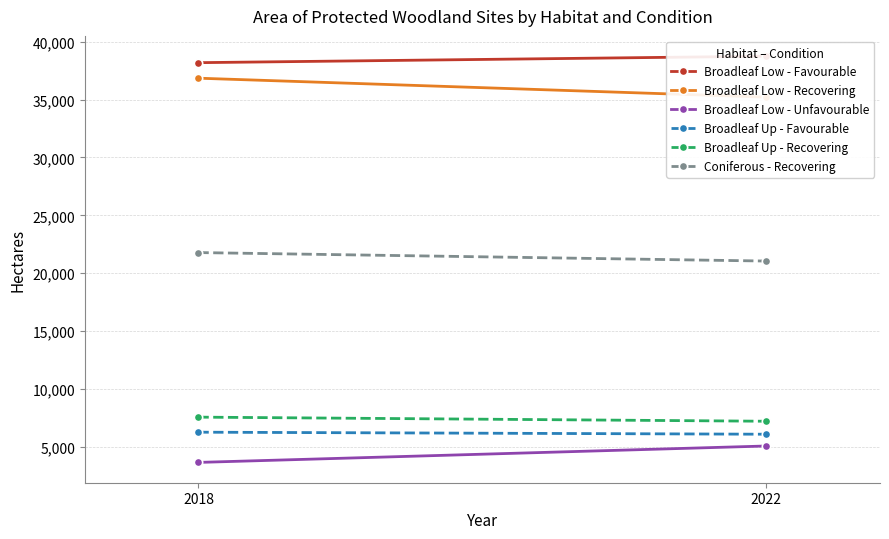

What is the spread (max minus min) of values at 2022?

33672